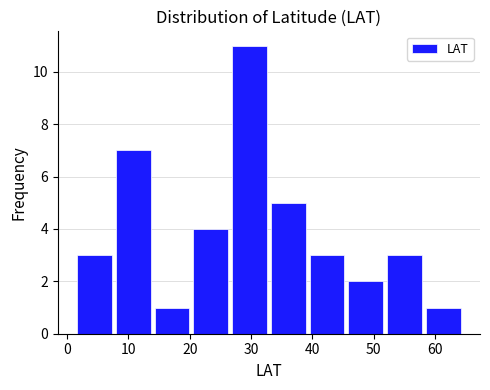

Reading left to right, transcribe this chart: for each bar, give the range it covers on the x-axis and its height. Neither the bar edges nor the heights are printed on the chart, so give them approximately, as read against the axes.

1 to 8: 3
8 to 14: 7
14 to 20: 1
20 to 27: 4
27 to 33: 11
33 to 39: 5
39 to 46: 3
46 to 52: 2
52 to 58: 3
58 to 65: 1